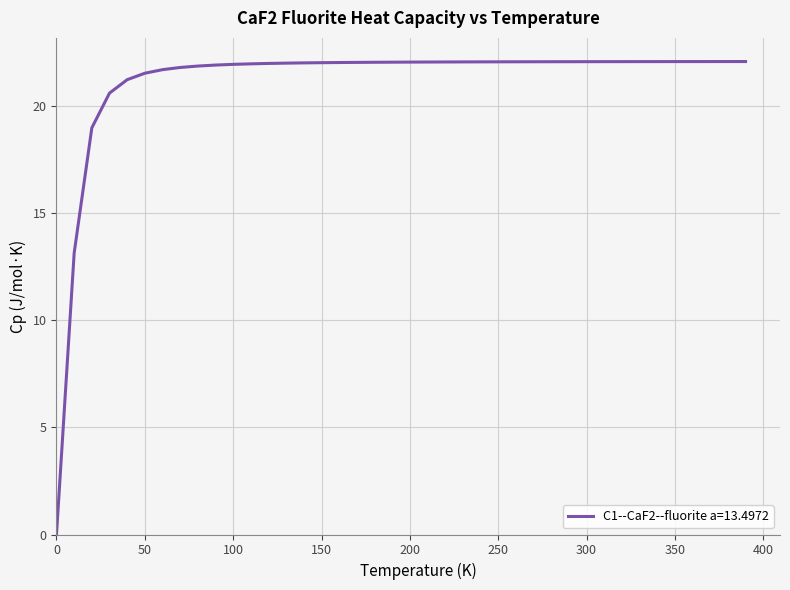

What is the greatest value displayed?

22.1